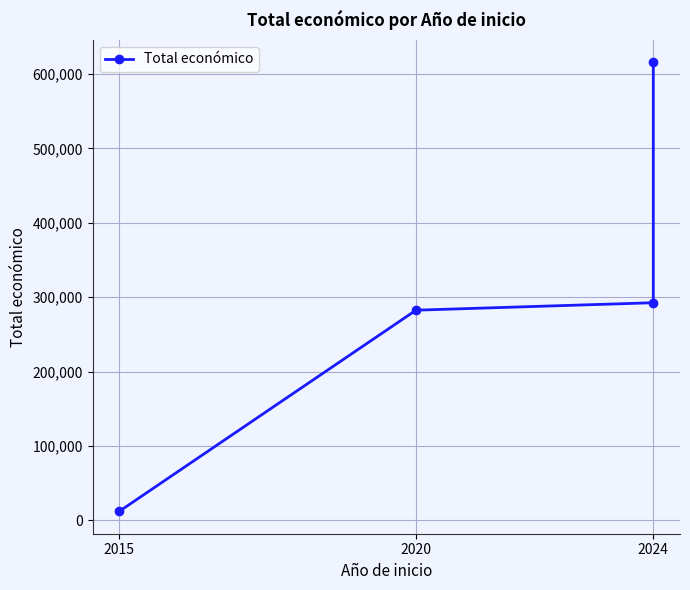

What is the label of the 1st point from the left?

2015